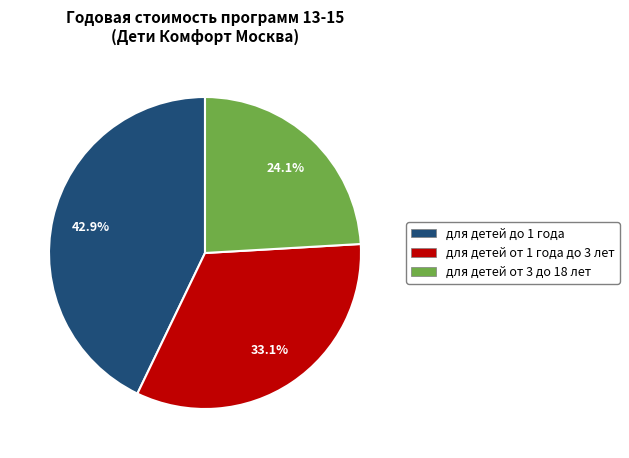

Between для детей от 3 до 18 лет and для детей от 1 года до 3 лет, which is larger?

для детей от 1 года до 3 лет